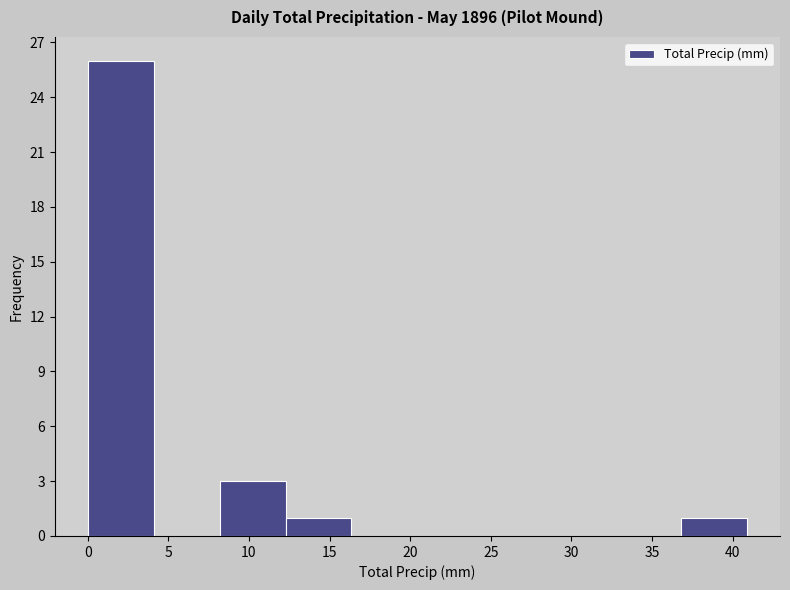

What is the height of the bar covering 0.0 to 4.0 on the x-axis? Neither the bar edges nor the heights are printed on the chart, so give them approximately, as read against the axes.

26